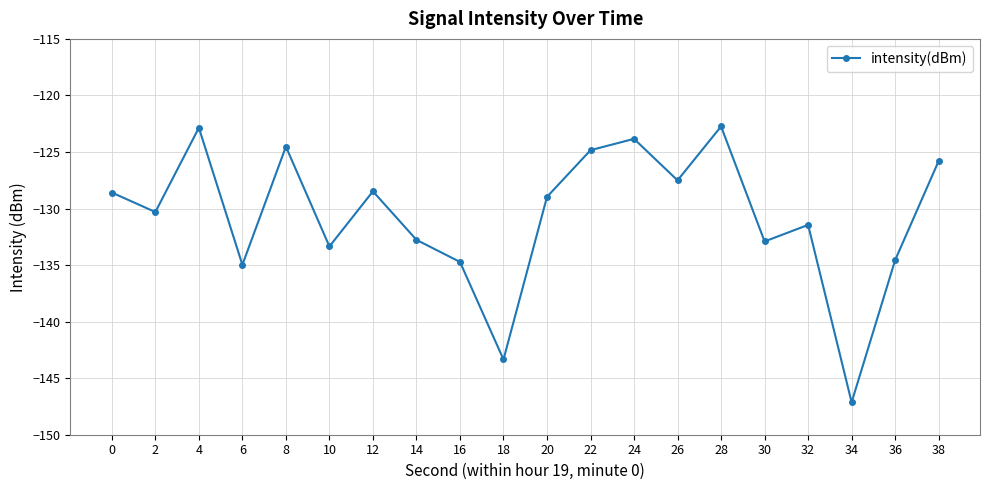

What is the change in value from 2 to 36?

-4.3